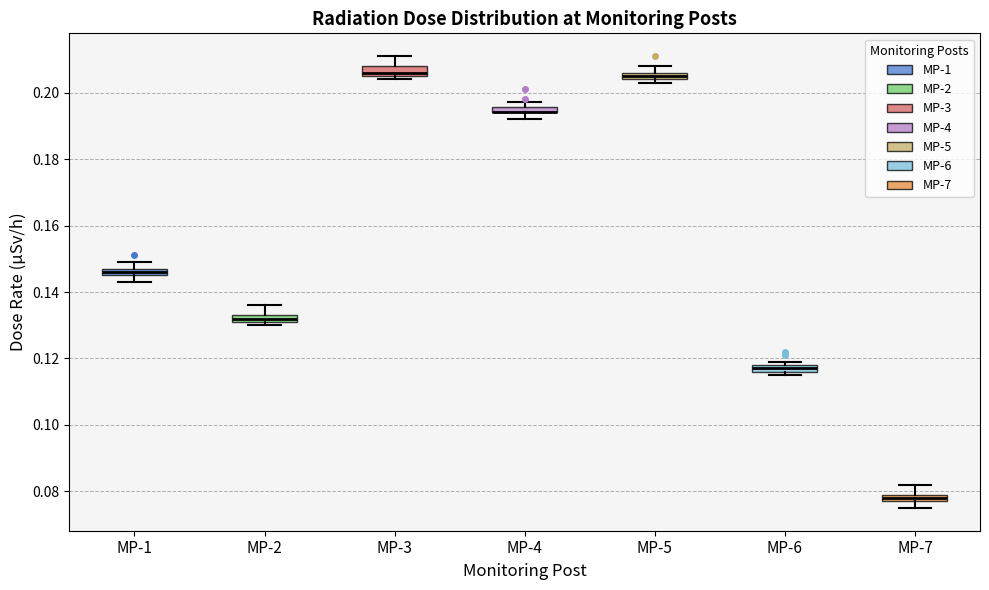

Where is the lower edge of the box for MP-7 on the y-axis? The values are not printed on the chart, so give them approximately, as read against the axis.

0.078